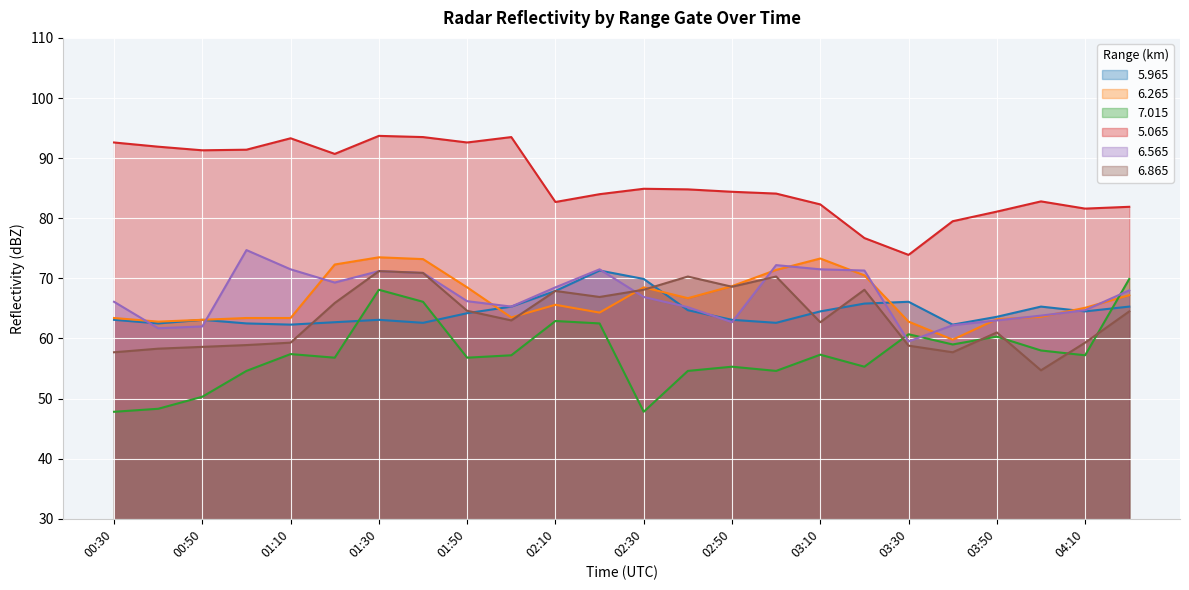

What is the label of the 21st point from the right?

01:00